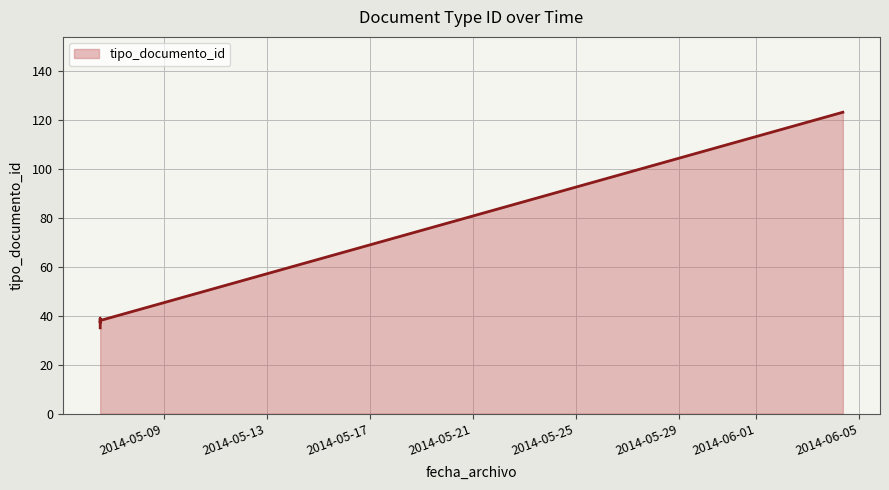

What is the difference between the maximum and minimum values?

88